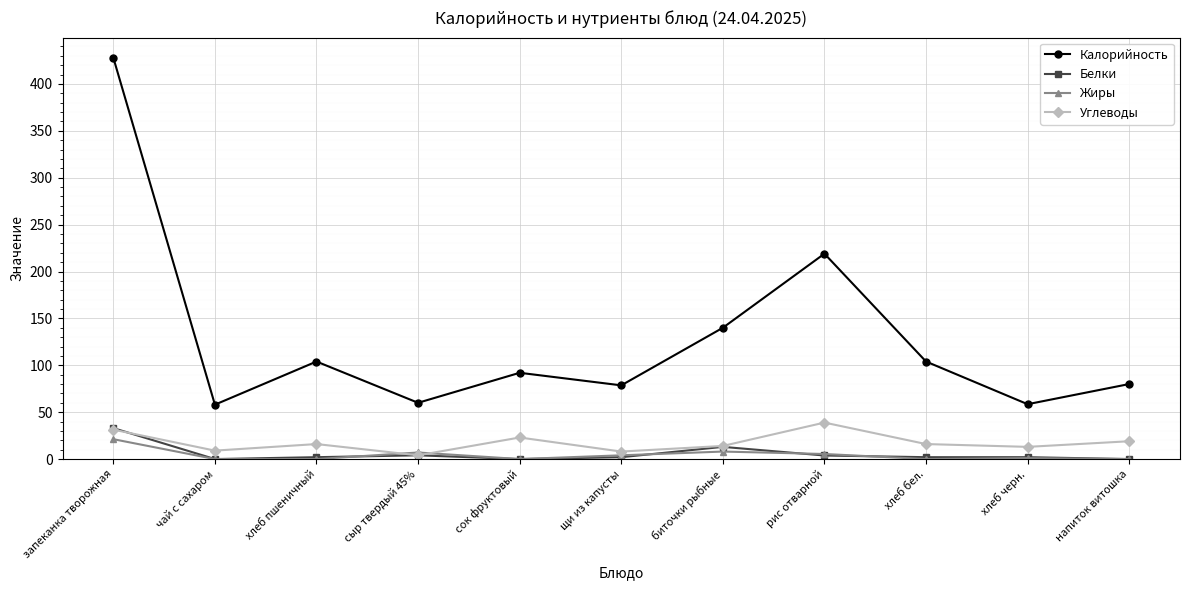

Which series has the widest spread of values?

Калорийность